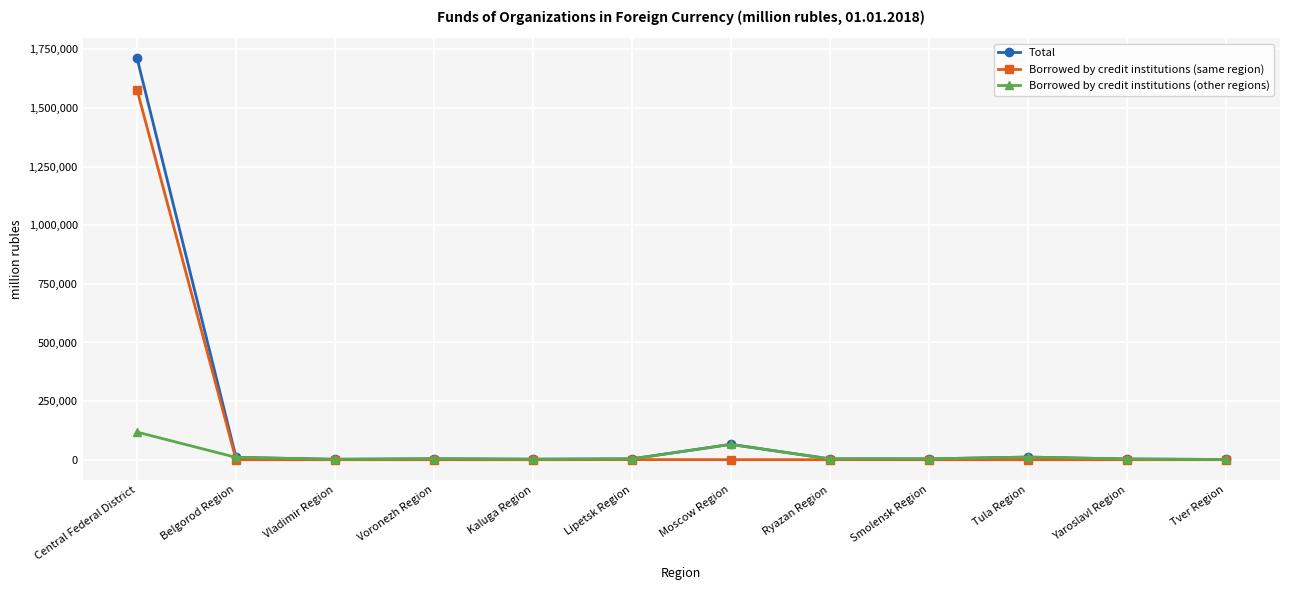

True or false: Total has a value of 1711847 at Central Federal District.

True